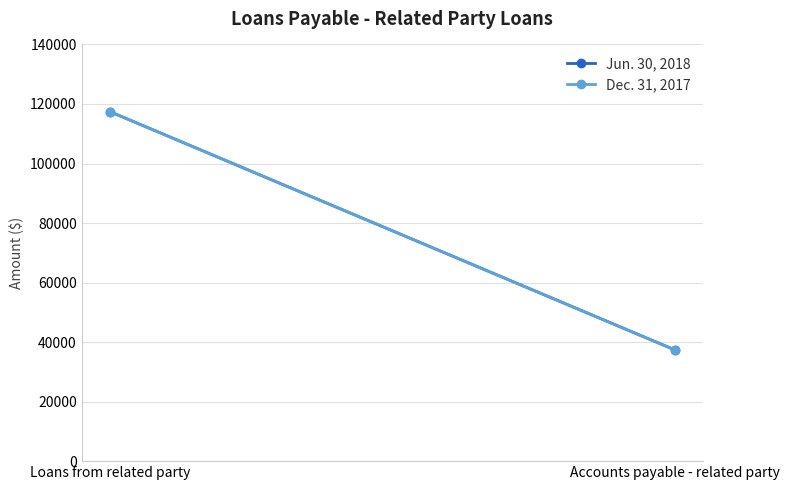

How many lines are shown in the chart?

2